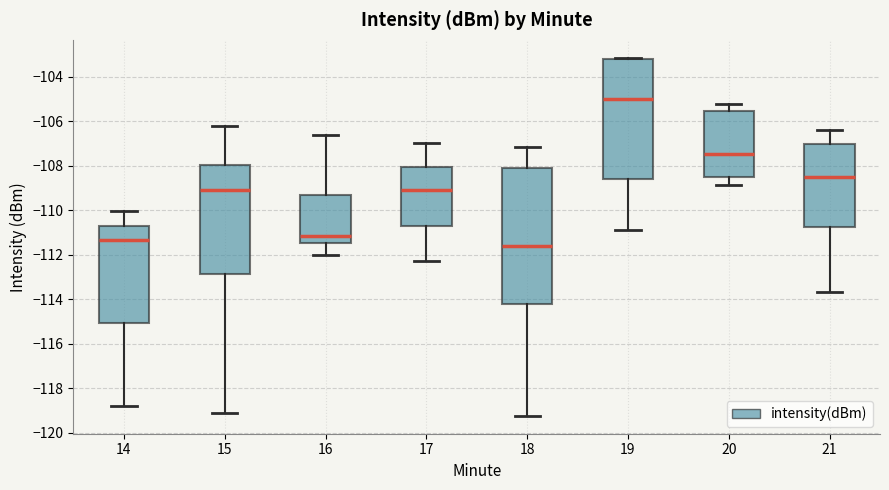

Reading left to right, transcribe this box plot: for each box, give where its median line is, the range the box spans, and where its two whiskers end, as read against the y-axis. The values are not printed on the chart, so give them approximately, as read against the axis.

14: median -111.4, box -115.0 to -110.6, whiskers -118.8 to -110.0
15: median -109.0, box -112.8 to -108.0, whiskers -119.2 to -106.2
16: median -111.2, box -111.4 to -109.4, whiskers -112.0 to -106.6
17: median -109.2, box -110.6 to -108.0, whiskers -112.2 to -107.0
18: median -111.6, box -114.2 to -108.0, whiskers -119.2 to -107.2
19: median -105.0, box -108.6 to -103.2, whiskers -111.0 to -103.2 (just above the box's upper edge)
20: median -107.4, box -108.4 to -105.6, whiskers -108.8 to -105.2
21: median -108.6, box -110.8 to -107.0, whiskers -113.6 to -106.4